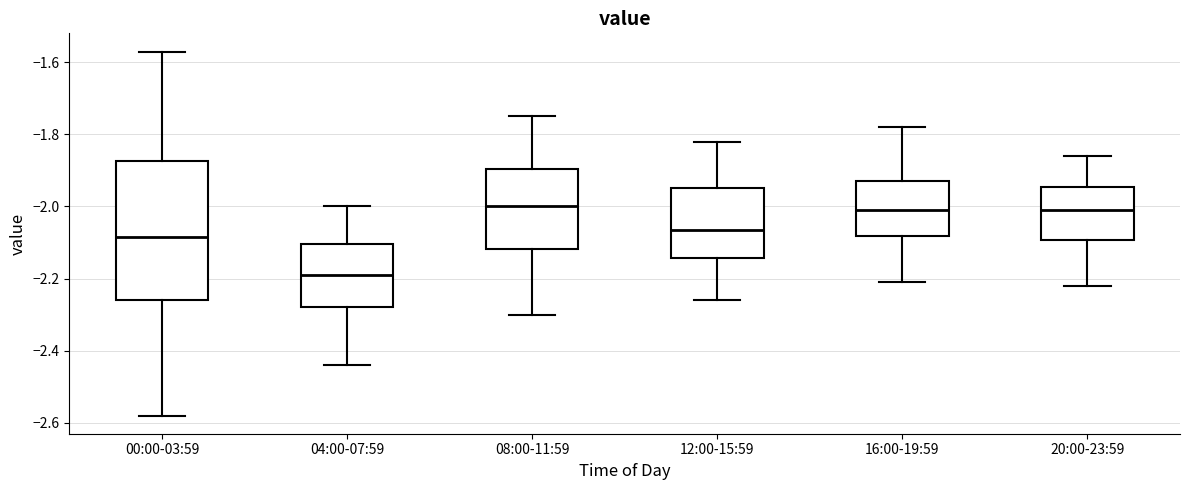

Reading left to right, transcribe this box plot: for each box, give where its median line is, the range the box spans, and where its two whiskers end, as read against the y-axis. The values are not printed on the chart, so give them approximately, as read against the axis.

00:00-03:59: median -2.08, box -2.26 to -1.88, whiskers -2.58 to -1.56
04:00-07:59: median -2.18, box -2.28 to -2.10, whiskers -2.44 to -2.00
08:00-11:59: median -2.00, box -2.12 to -1.90, whiskers -2.30 to -1.74
12:00-15:59: median -2.06, box -2.14 to -1.94, whiskers -2.26 to -1.82
16:00-19:59: median -2.00, box -2.08 to -1.92, whiskers -2.20 to -1.78
20:00-23:59: median -2.00, box -2.10 to -1.94, whiskers -2.22 to -1.86